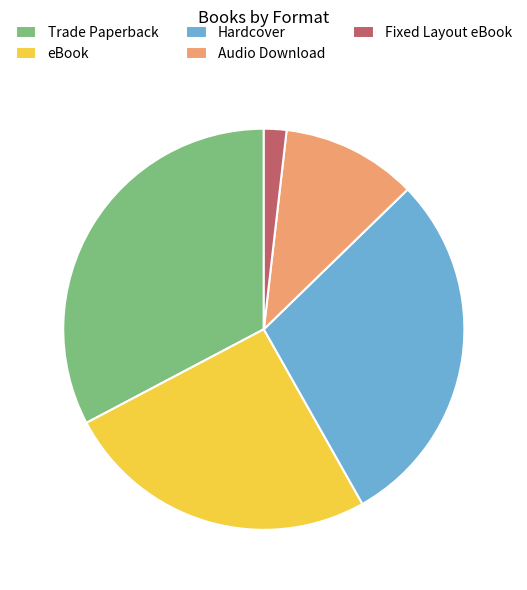

Which category has the biggest portion of the pie?

Trade Paperback